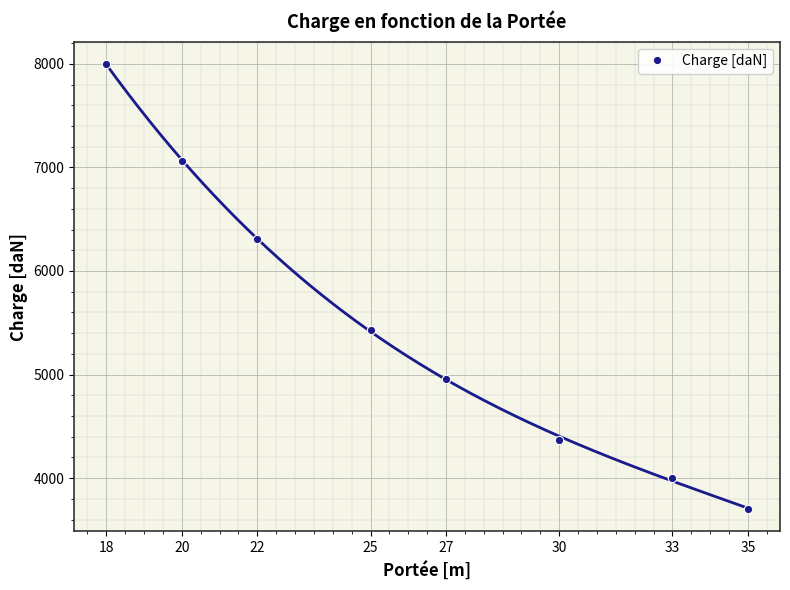

The value at 35 is 3700. True or false?

True